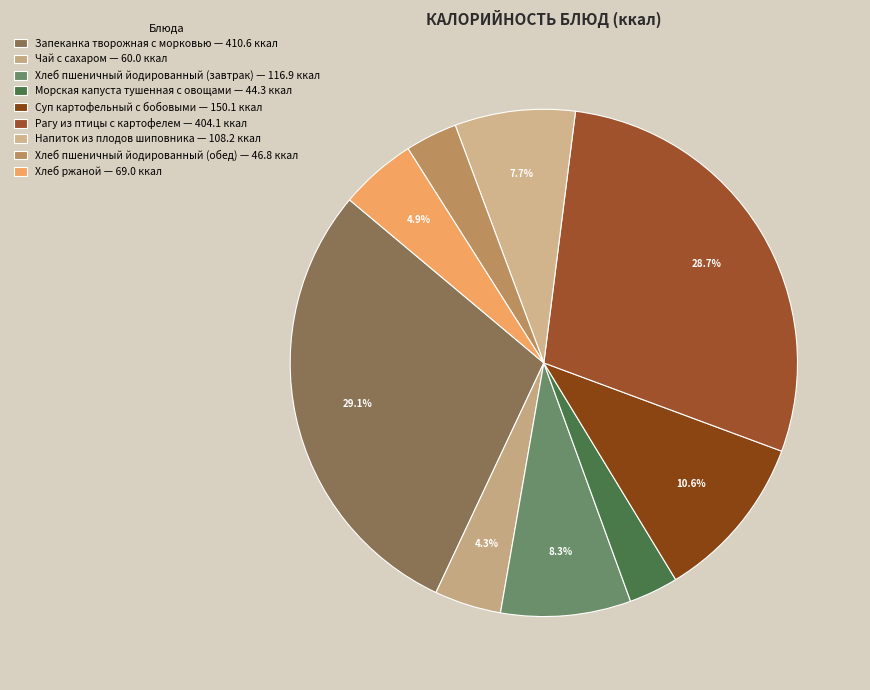

Is it true that Чай с сахаром is 17% of the pie?

False